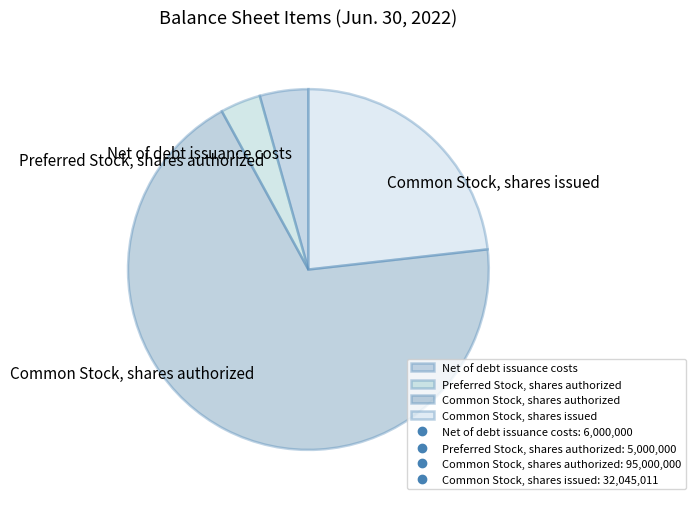

Does any single category account for the majority?

Yes